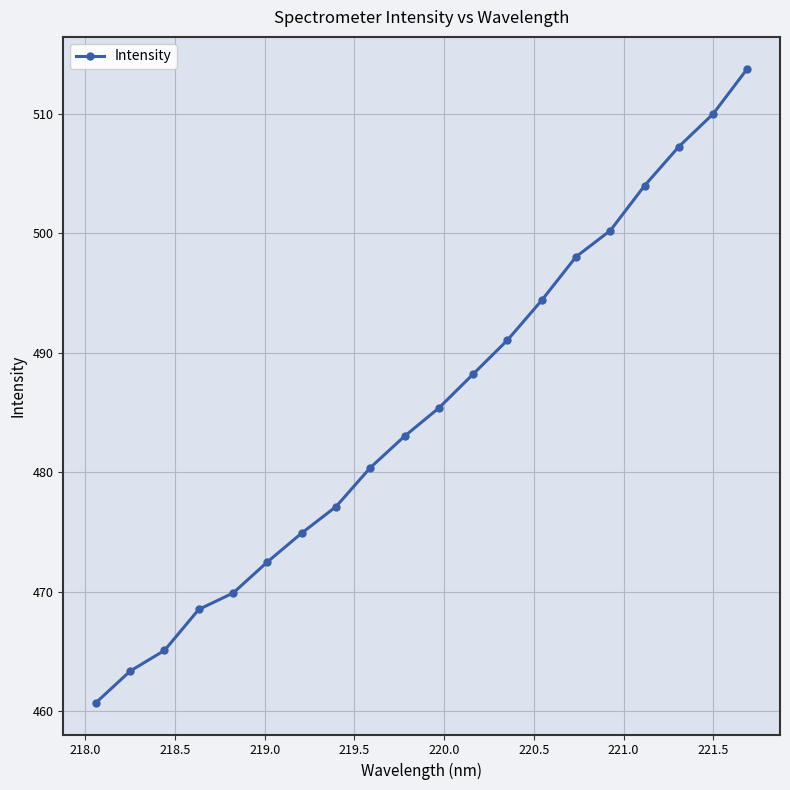

True or false: the data has more than 1 interior local peaks.

False